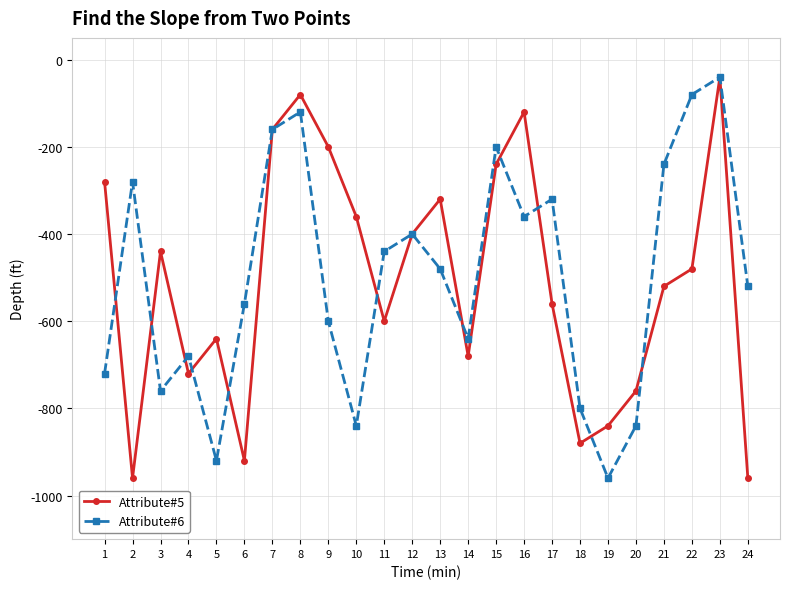

Which series changed the most between 13 and 15?

Attribute#6